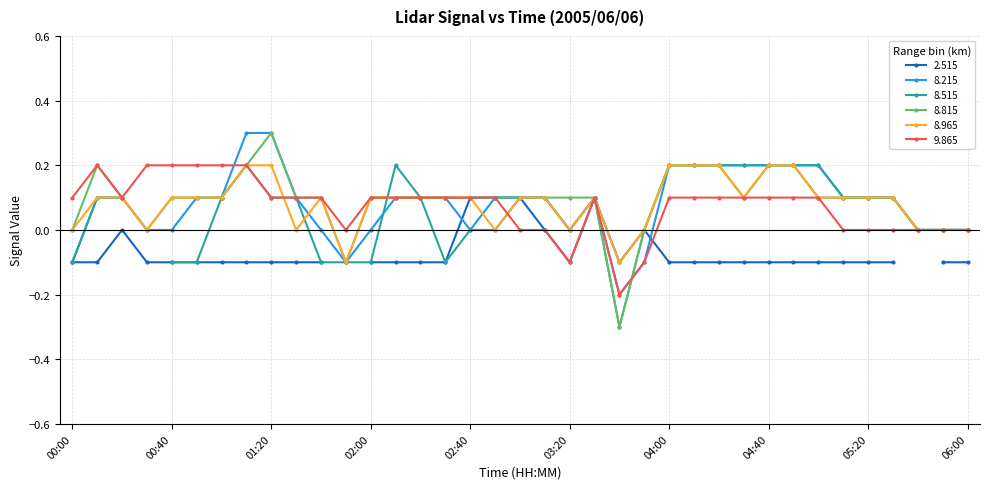

At which category is the sum across all series the highest?

01:10